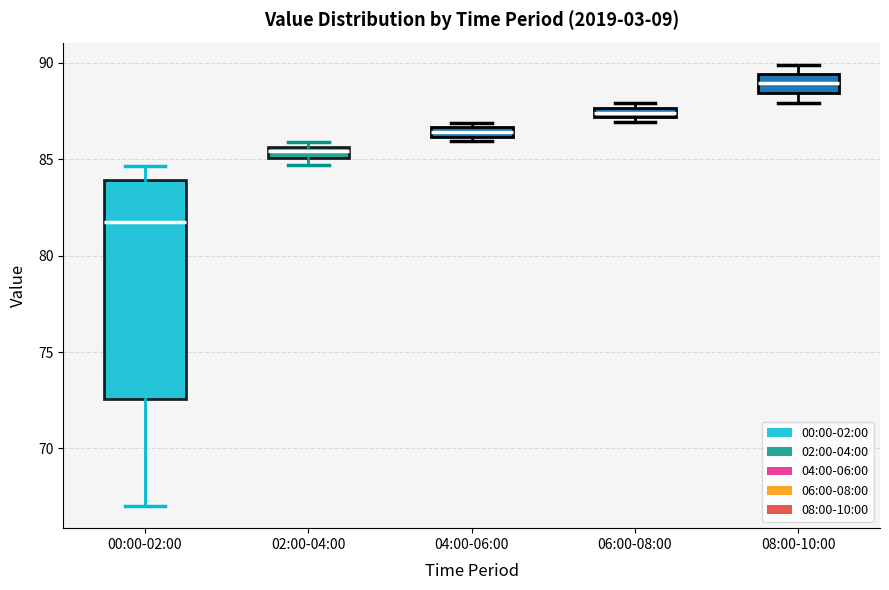

Which box is the tallest, from its lower edge to its upper edge?

00:00-02:00